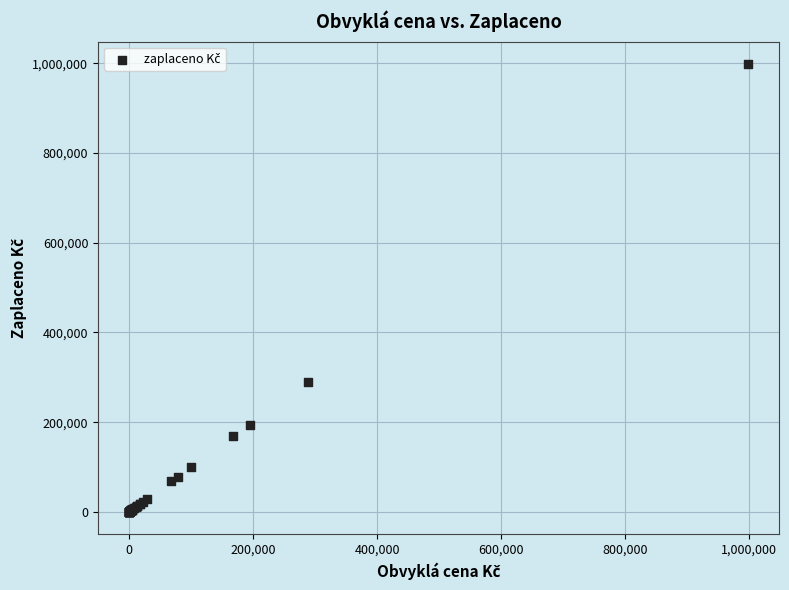

What Y value in the scatter plot is closest to 499361?

289190